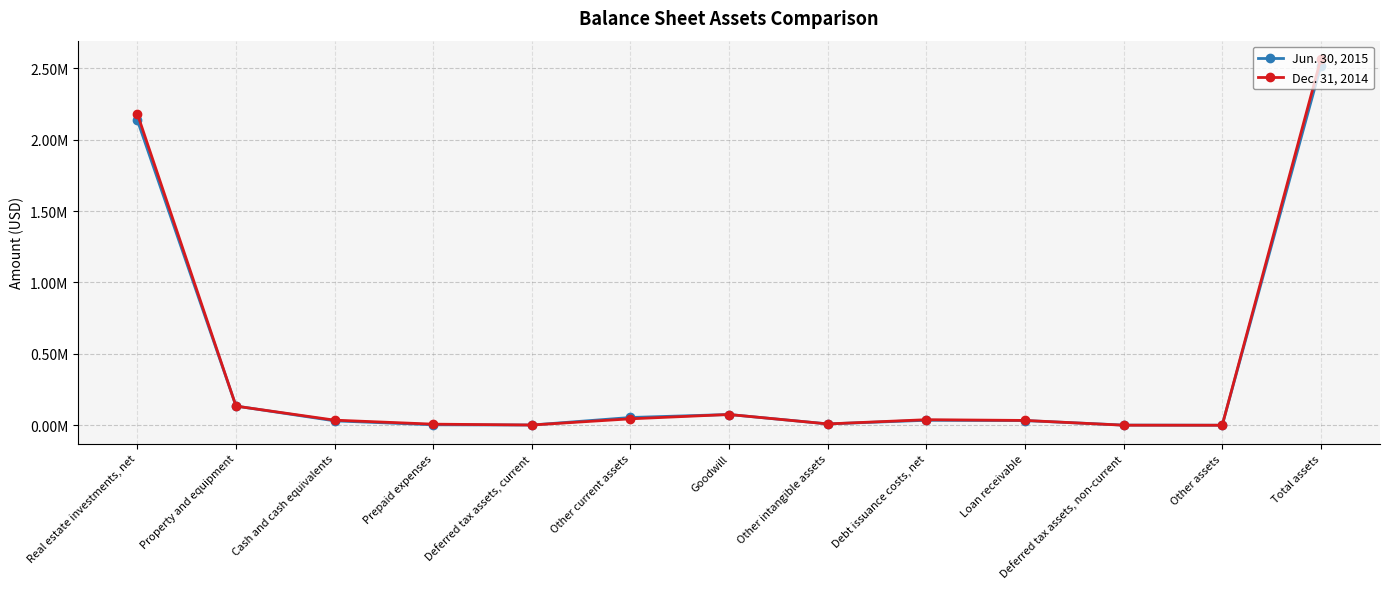

True or false: Jun. 30, 2015 and Dec. 31, 2014 intersect in this chart.

True